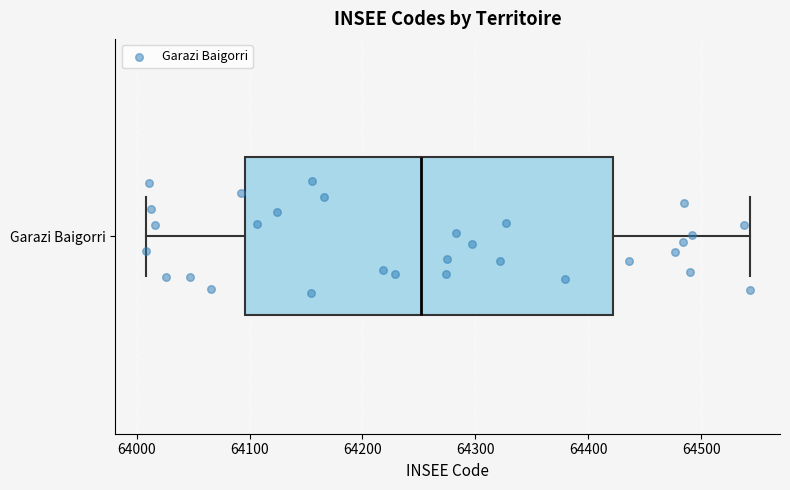

Where is the right edge of the box for Garazi Baigorri on the x-axis? The values are not printed on the chart, so give them approximately, as read against the axis.

64420